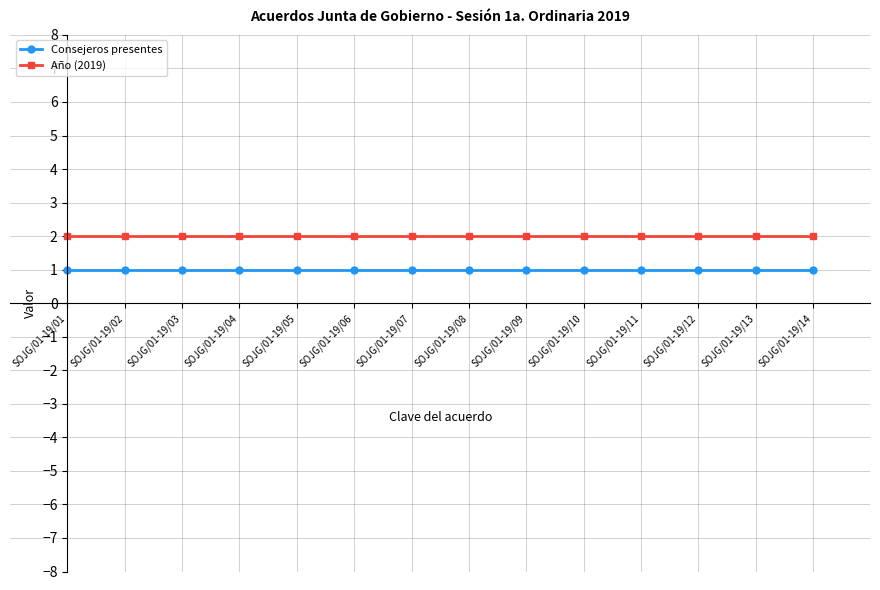

What is the spread (max minus min) of values at SOJG/01-19/10?

1